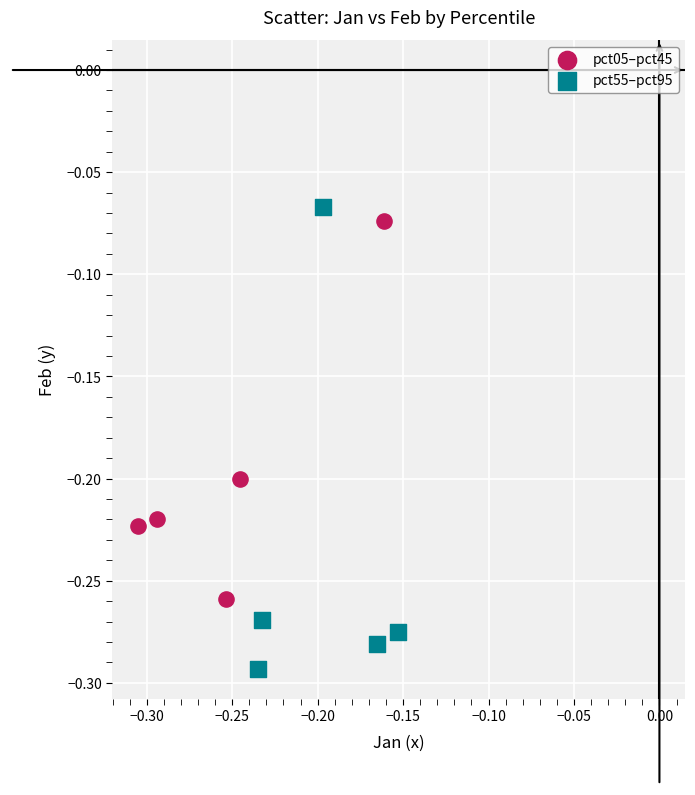

Which series has the widest spread of Y values?

pct55–pct95